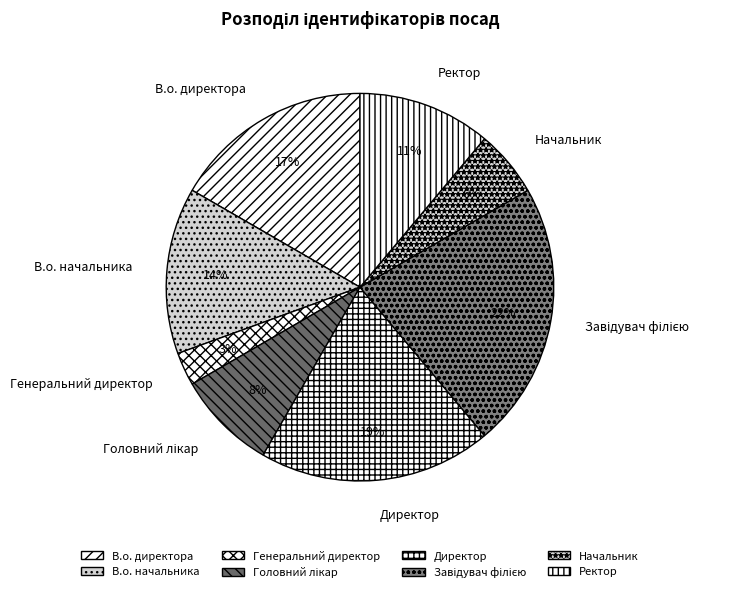

To the nearest percent, what percentage of the pie is В.о. начальника?

14%